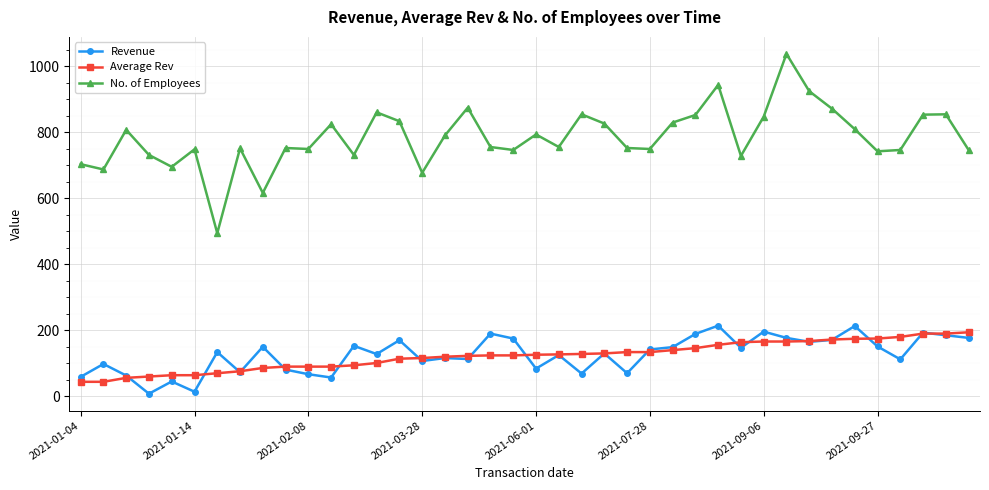

True or false: Average Rev and No. of Employees cross at least once.

False